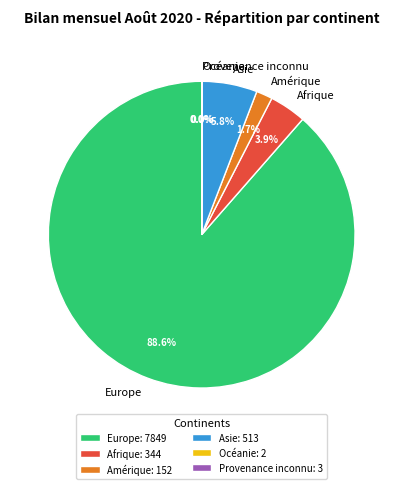

What percentage is the Amérique slice, to the nearest percent?

2%